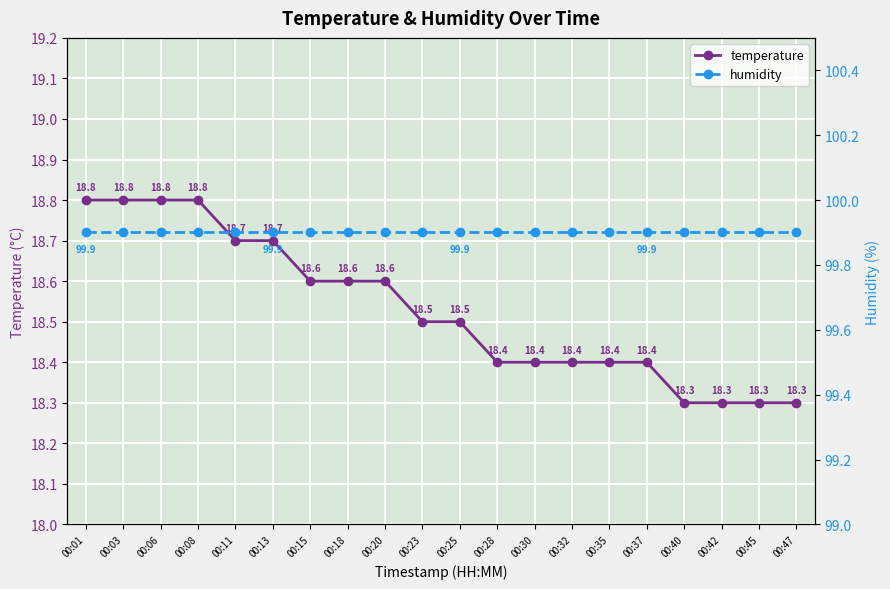

How many series are shown in this chart?

2